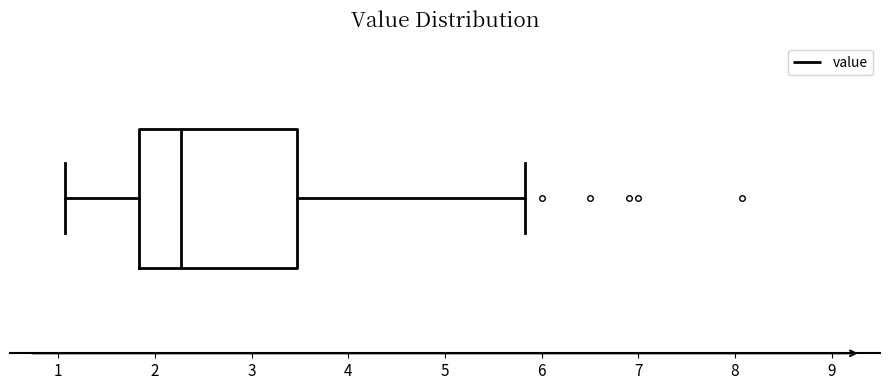

Read this box plot against the x-axis: the position of the median line, the range covered by the box, and the ends of both whiskers. The values are not printed on the chart, so give them approximately, as read against the axis.

median 2.3, box 1.8 to 3.5, whiskers 1.1 to 5.8